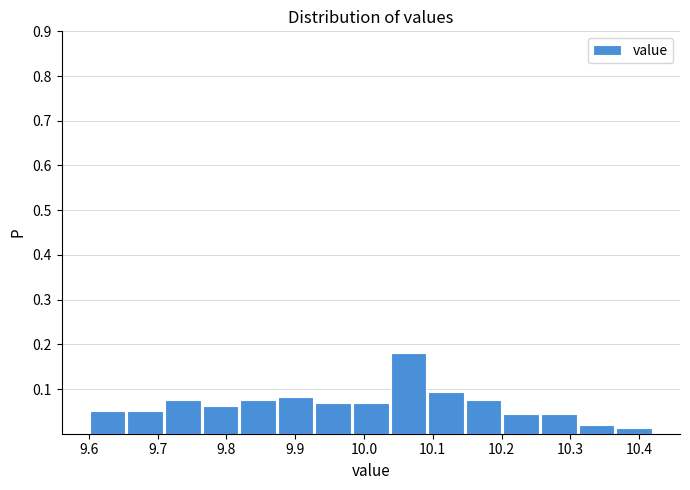

How tall is the bar that spans 9.76 to 9.82 on the x-axis? Neither the bar edges nor the heights are printed on the chart, so give them approximately, as read against the axes.

0.06